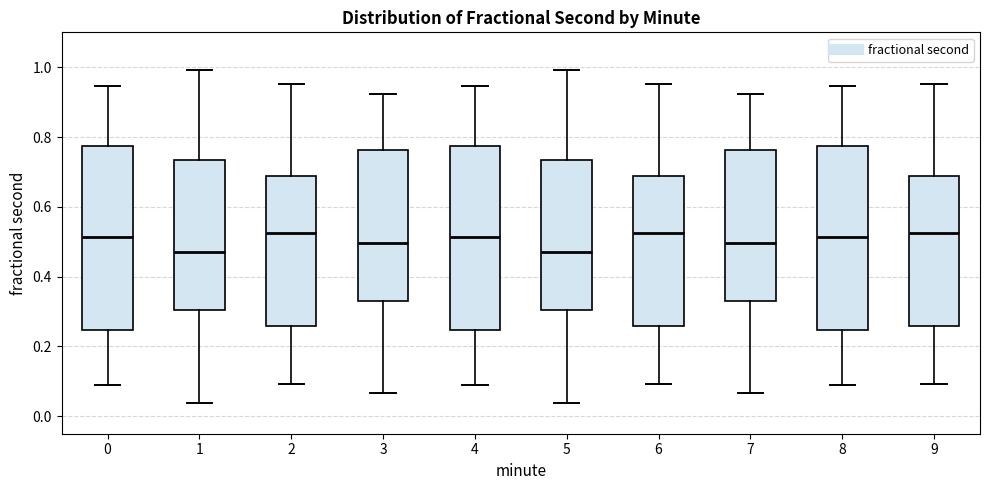

Reading left to right, transcribe this box plot: for each box, give where its median line is, the range the box spans, and where its two whiskers end, as read against the y-axis. The values are not printed on the chart, so give them approximately, as read against the axis.

0: median 0.52, box 0.24 to 0.78, whiskers 0.08 to 0.94
1: median 0.48, box 0.30 to 0.74, whiskers 0.04 to 1.00
2: median 0.52, box 0.26 to 0.68, whiskers 0.10 to 0.96
3: median 0.50, box 0.34 to 0.76, whiskers 0.06 to 0.92
4: median 0.52, box 0.24 to 0.78, whiskers 0.08 to 0.94
5: median 0.48, box 0.30 to 0.74, whiskers 0.04 to 1.00
6: median 0.52, box 0.26 to 0.68, whiskers 0.10 to 0.96
7: median 0.50, box 0.34 to 0.76, whiskers 0.06 to 0.92
8: median 0.52, box 0.24 to 0.78, whiskers 0.08 to 0.94
9: median 0.52, box 0.26 to 0.68, whiskers 0.10 to 0.96